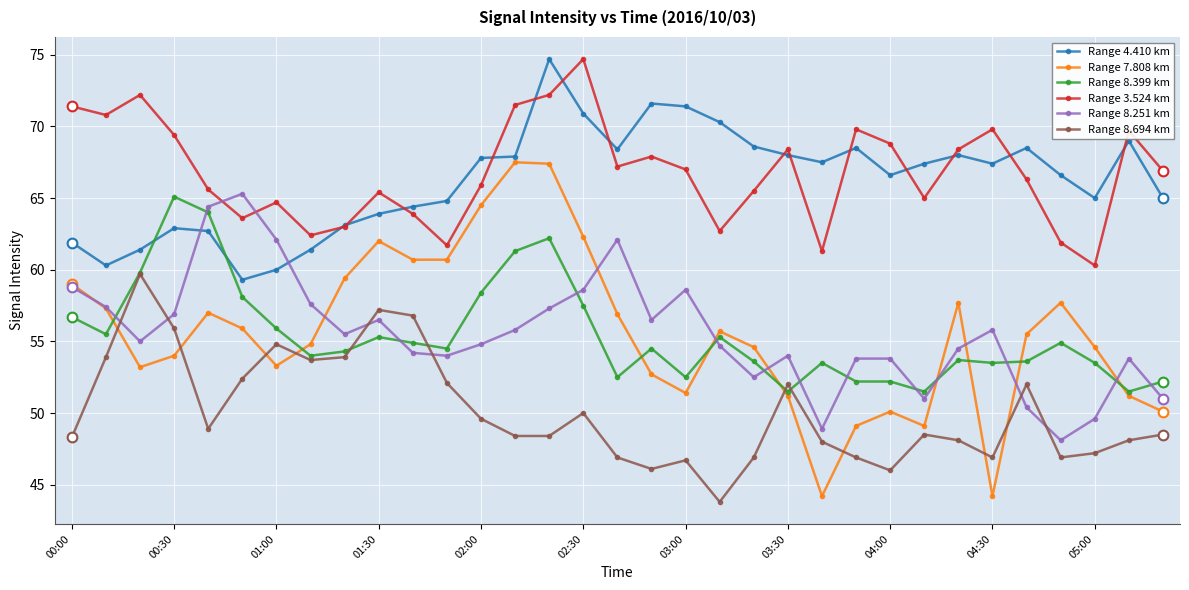

What is the average value of the Range 7.808 km series?

55.6